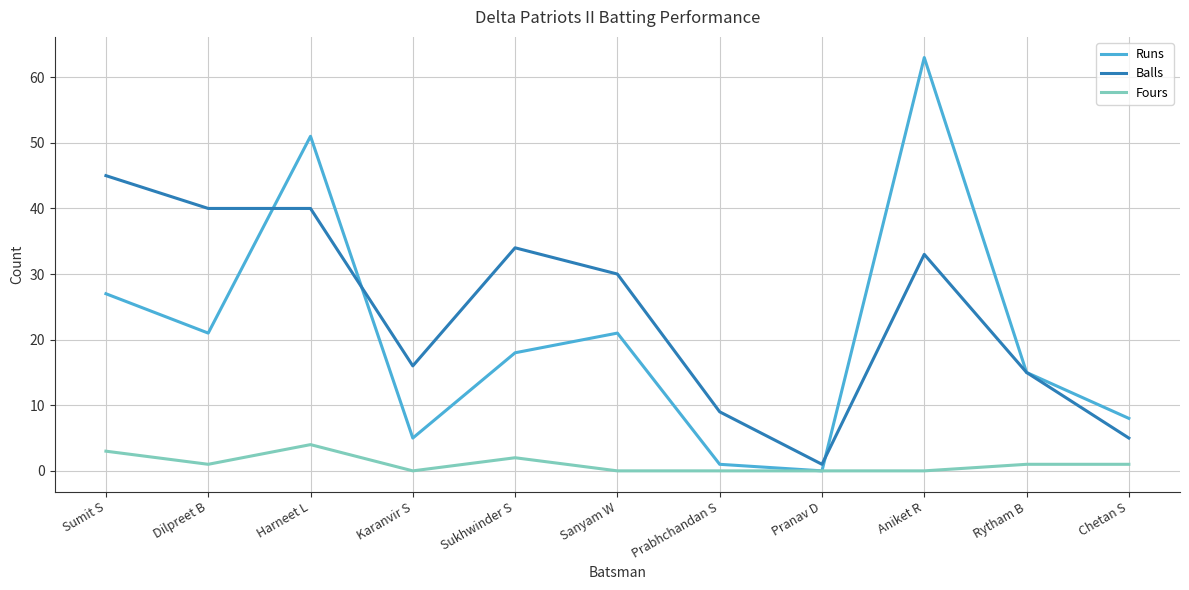

What is the highest value of the Runs series?

63